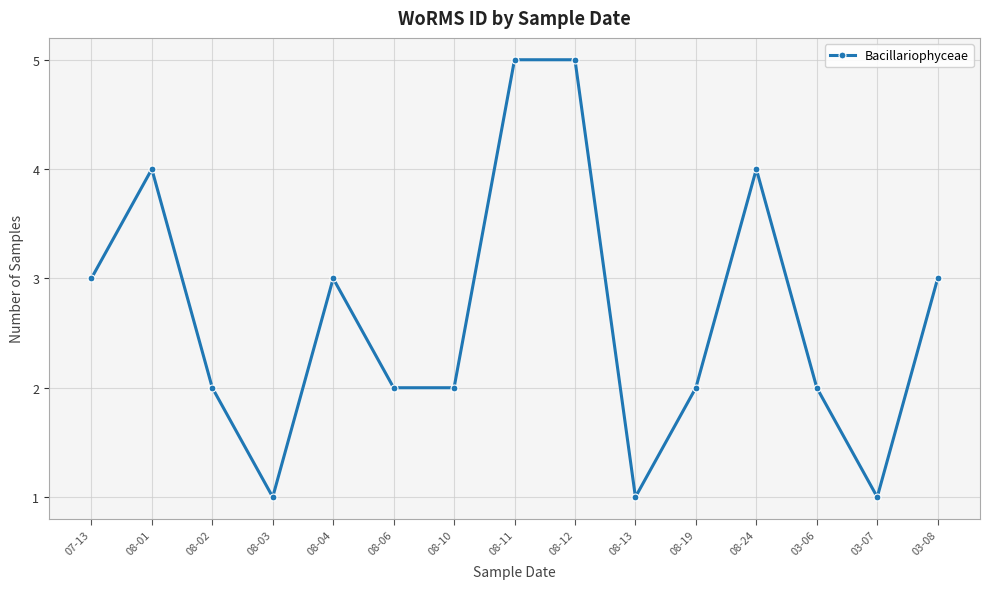

How many categories are shown in the chart?

15